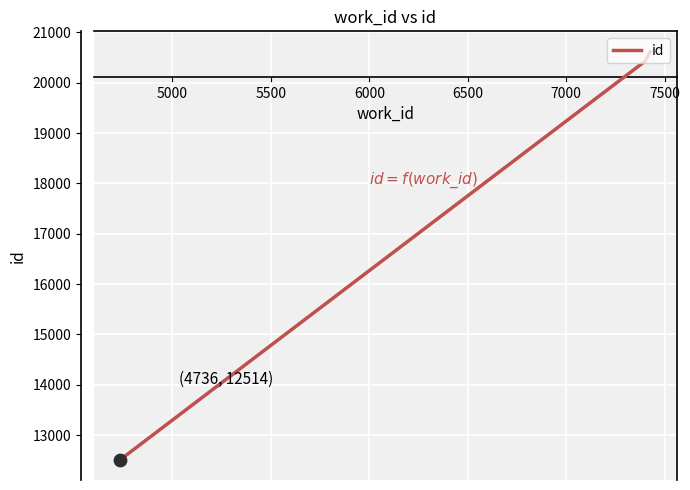

What is the greatest value displayed?

20617